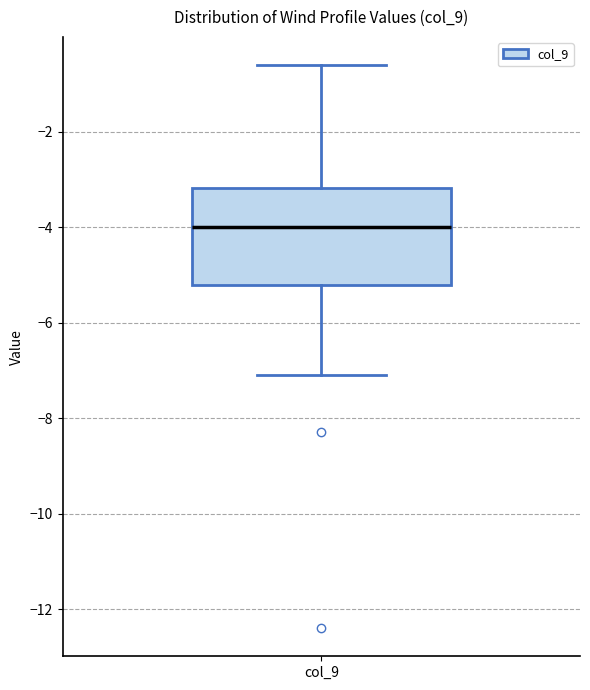

Where does the lower whisker of the box for col_9 end on the y-axis? The values are not printed on the chart, so give them approximately, as read against the axis.

-7.0